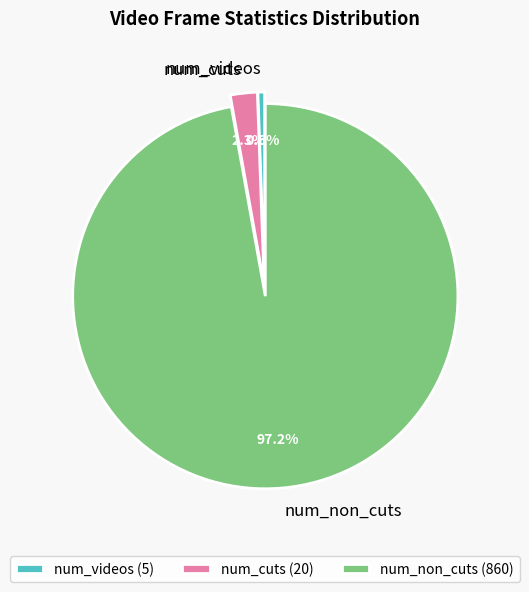

Which has a higher value, num_non_cuts or num_cuts?

num_non_cuts